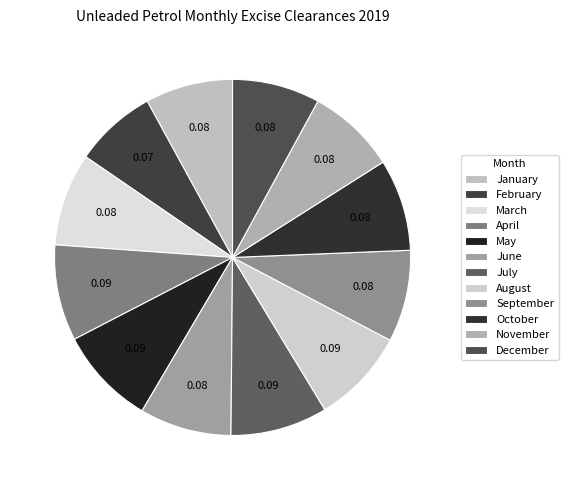

Is June the majority of the pie?

No